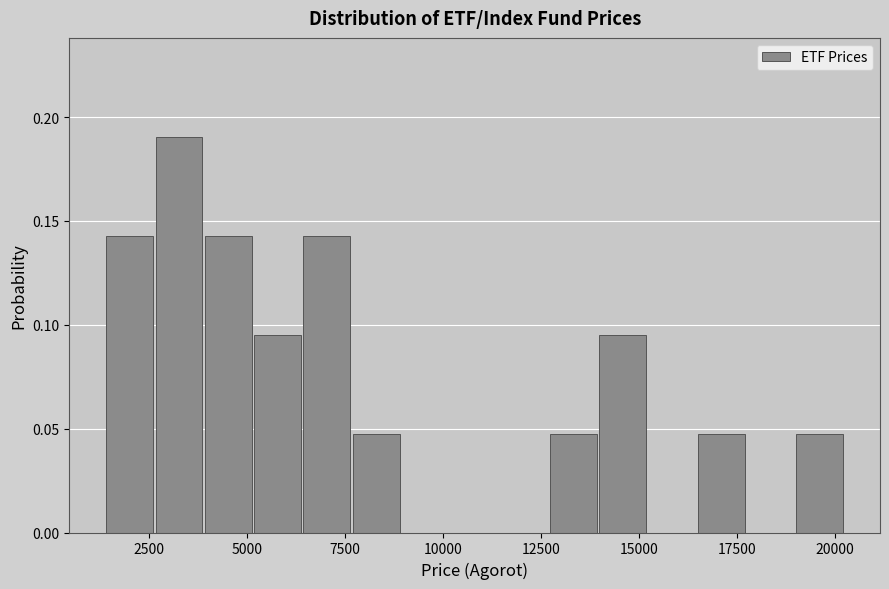

Around what value on the x-axis is the tallest bar? Give the approximate position of its centre, as read against the axis.

3500